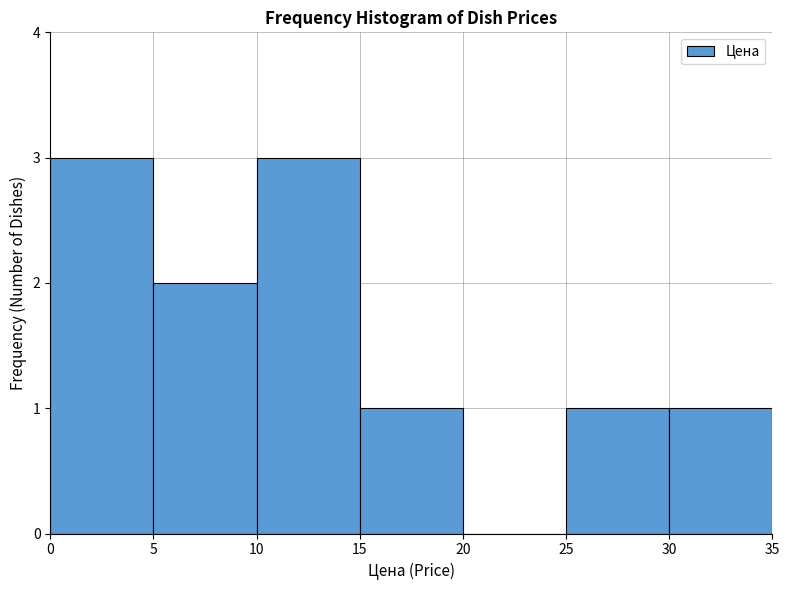

Reading left to right, transcribe this chart: for each bar, give the range it covers on the x-axis and its height. The values are not printed on the chart, so give them approximately, as read against the axis.

0 to 5: 3
5 to 10: 2
10 to 15: 3
15 to 20: 1
20 to 25: 0
25 to 30: 1
30 to 35: 1